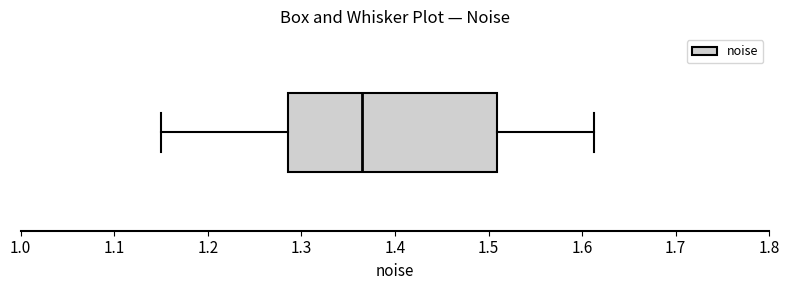

Read this box plot against the x-axis: the position of the median line, the range covered by the box, and the ends of both whiskers. The values are not printed on the chart, so give them approximately, as read against the axis.

median 1.37, box 1.29 to 1.51, whiskers 1.15 to 1.61